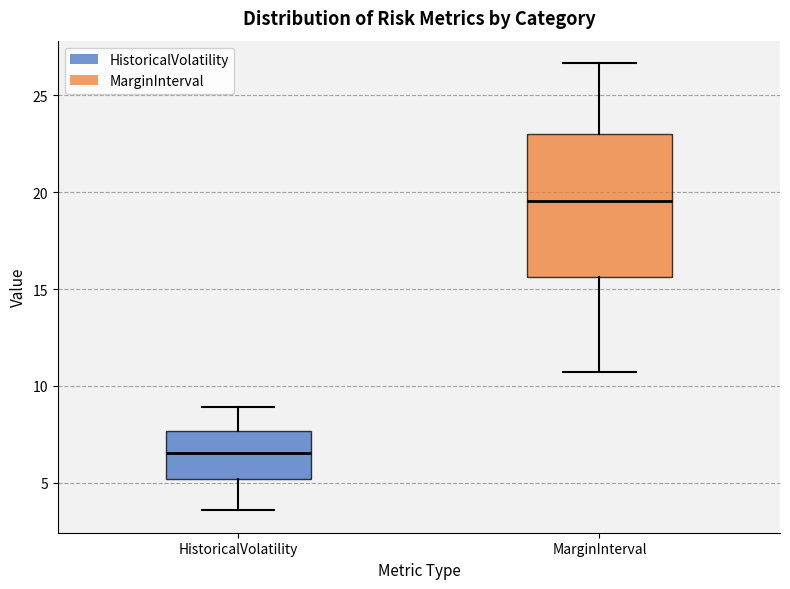

Where does the median line of the box for MarginInterval sit on the y-axis? The values are not printed on the chart, so give them approximately, as read against the axis.

19.5